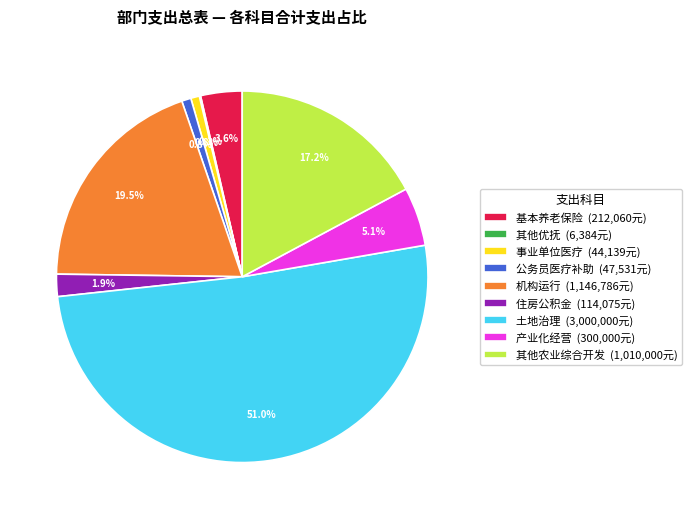

Approximately how many times larger is the value at 产业化经营 (300,000元) compared to 其他农业综合开发 (1,010,000元)?

0.3